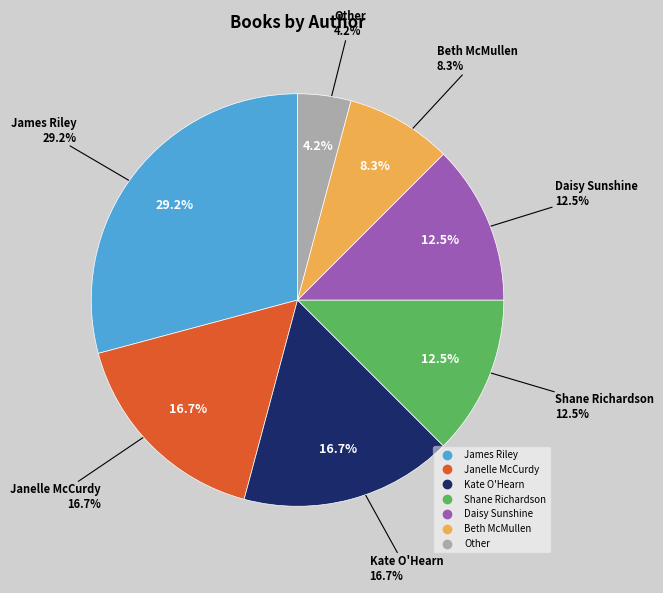

To the nearest percent, what is the difference between the largest and smallest slice percentages?

25%